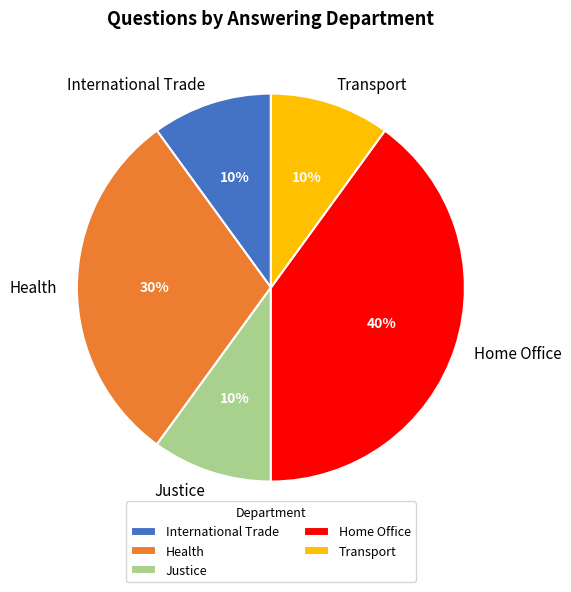

To the nearest percent, what percentage of the pie is Health?

30%